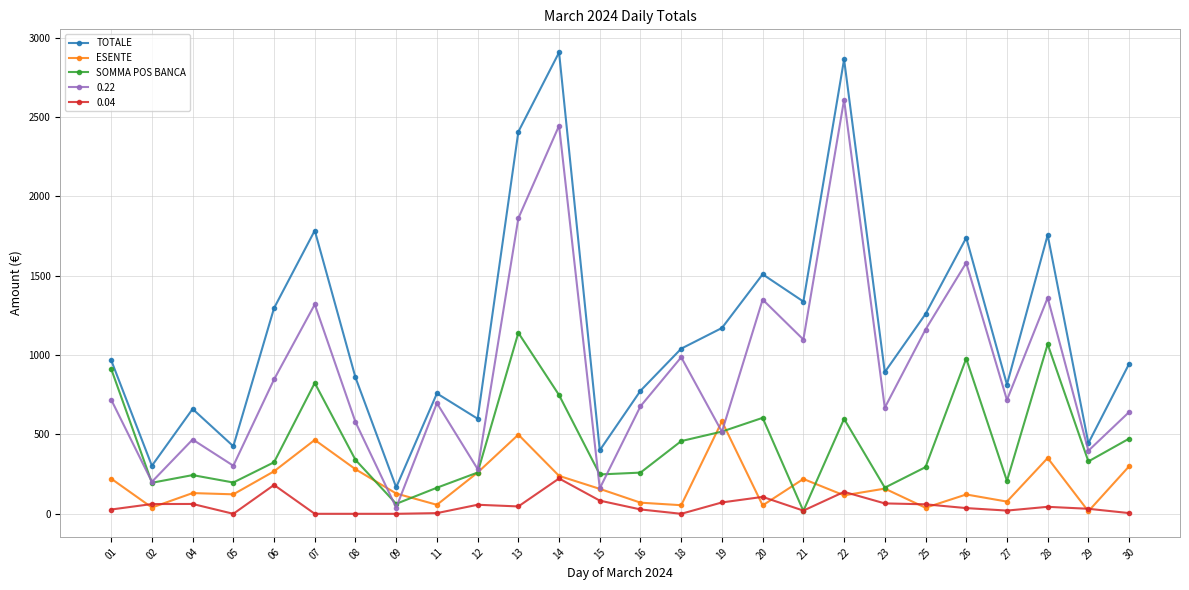

What is the sum of all ESENTE values?

5025.1